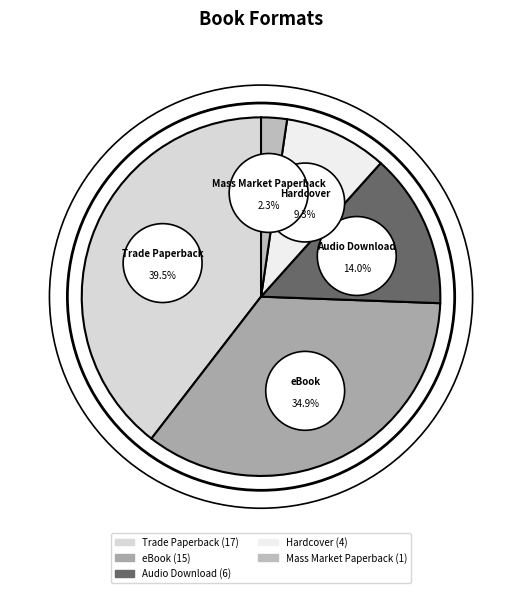

Is the sum of Audio Download and Hardcover greater than half?

No